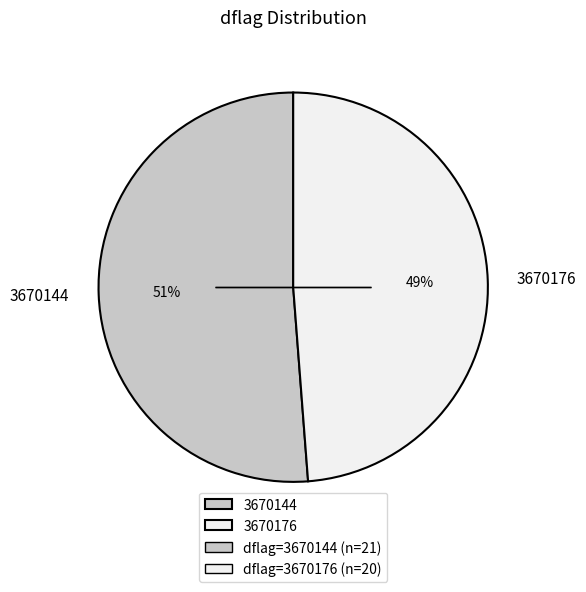

Is there a majority slice in this chart?

Yes